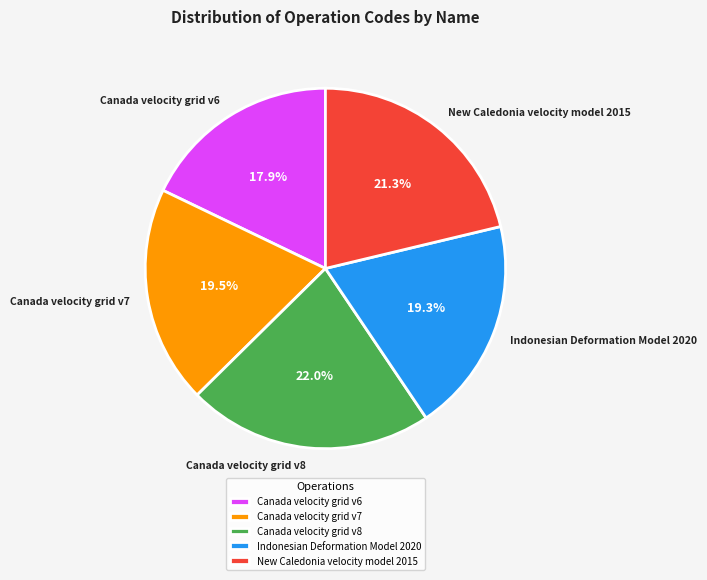

True or false: Canada velocity grid v6 accounts for 18% of the total.

True